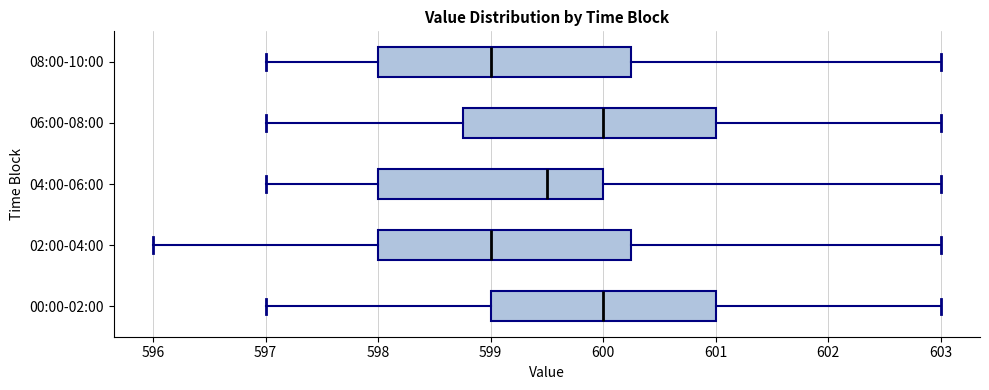

Where is the right edge of the box for 06:00-08:00 on the x-axis? The values are not printed on the chart, so give them approximately, as read against the axis.

601.0